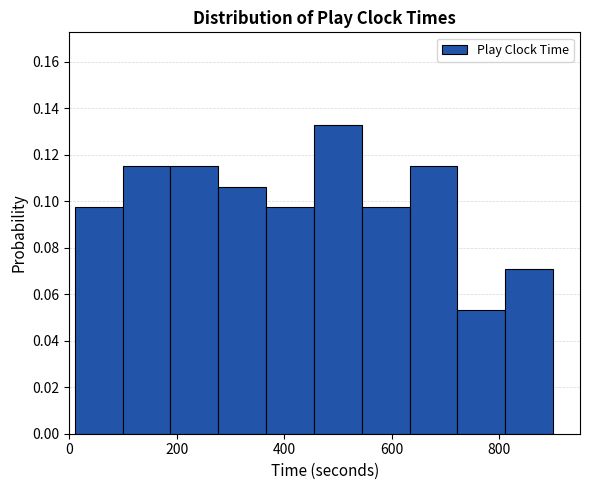

Reading left to right, list every bar in this chart as the range it spans on the x-axis followed by its height. Neither the bar edges nor the heights are printed on the chart, so give them approximately, as read against the axes.

20 to 100: 0.098
100 to 180: 0.116
180 to 280: 0.116
280 to 360: 0.106
360 to 460: 0.098
460 to 540: 0.132
540 to 640: 0.098
640 to 720: 0.116
720 to 820: 0.054
820 to 900: 0.070